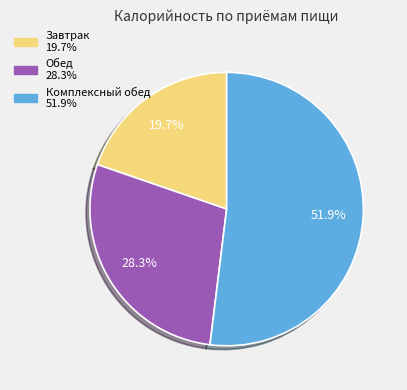

Which has a higher value, Завтрак or Комплексный обед?

Комплексный обед